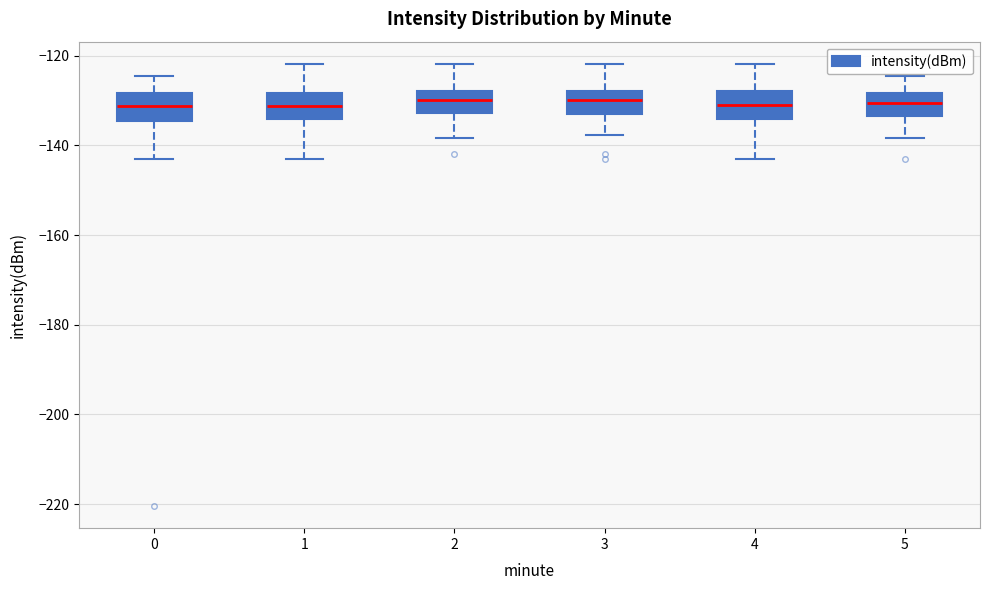

Where does the lower whisker of the box at x = 4 end on the y-axis? The values are not printed on the chart, so give them approximately, as read against the axis.

-144